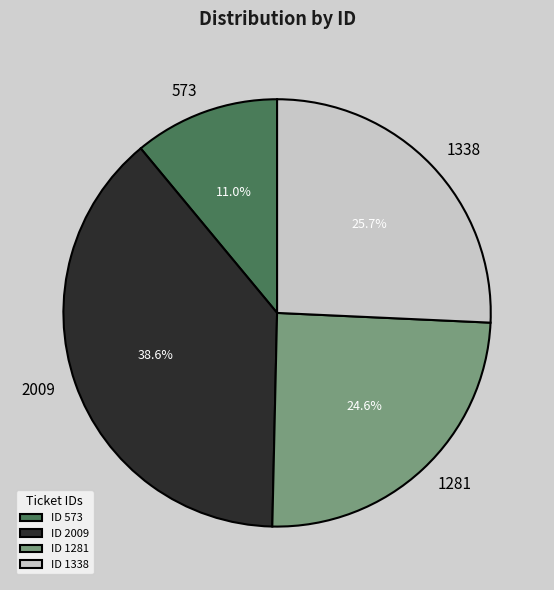

Does 1338 represent more than half of the total?

No